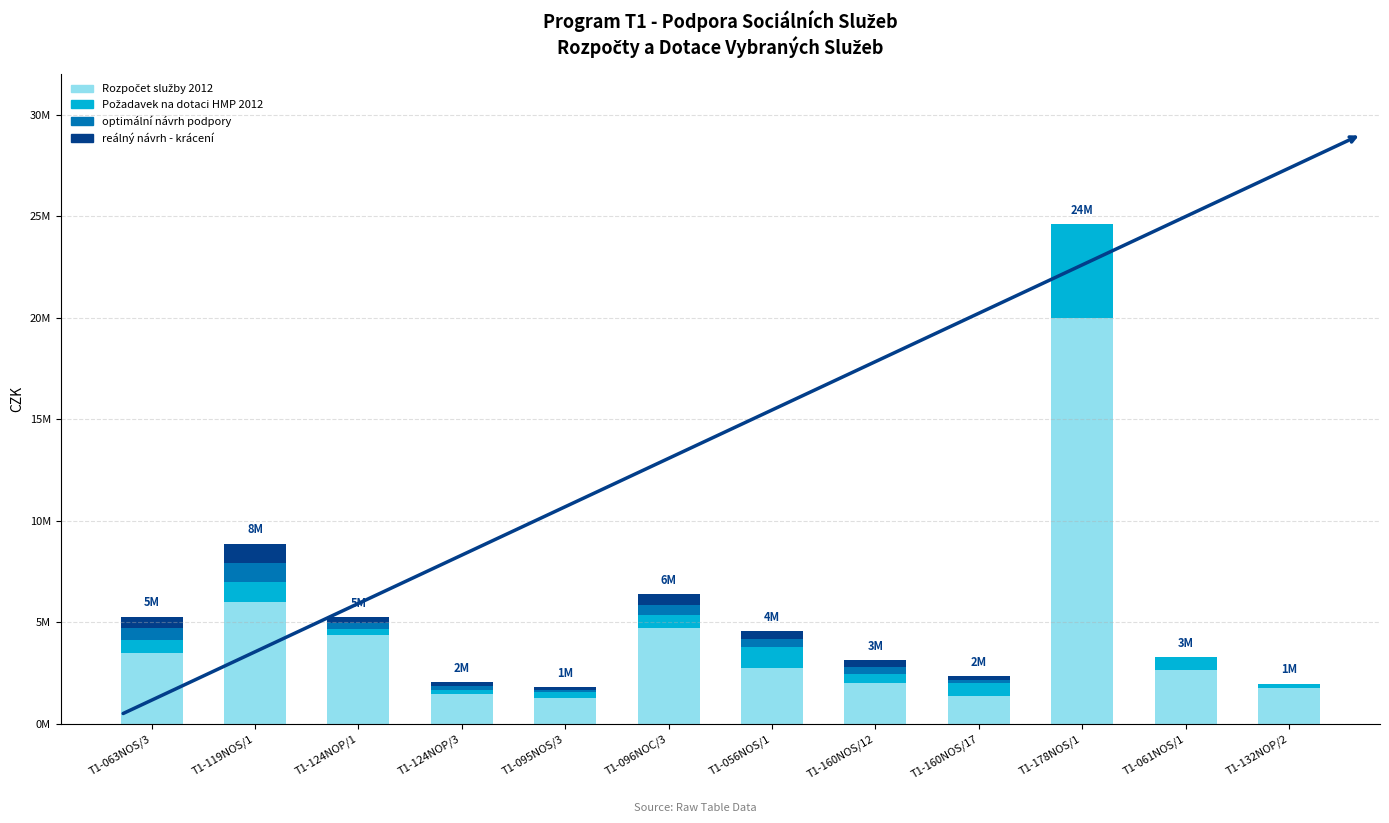

What value does the Rozpočet služby 2012 series have at T1-061NOS/1?

2664355